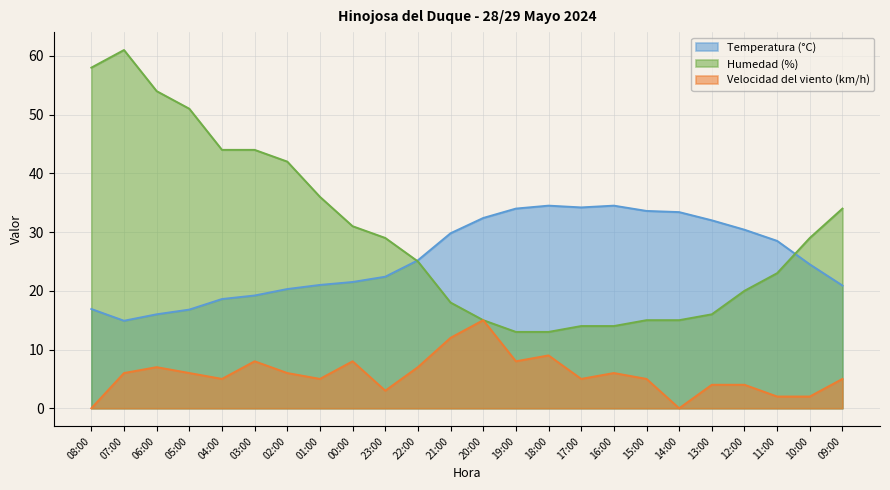

What is the difference between the Temperatura (°C) values at 18:00 and 20:00?

2.1